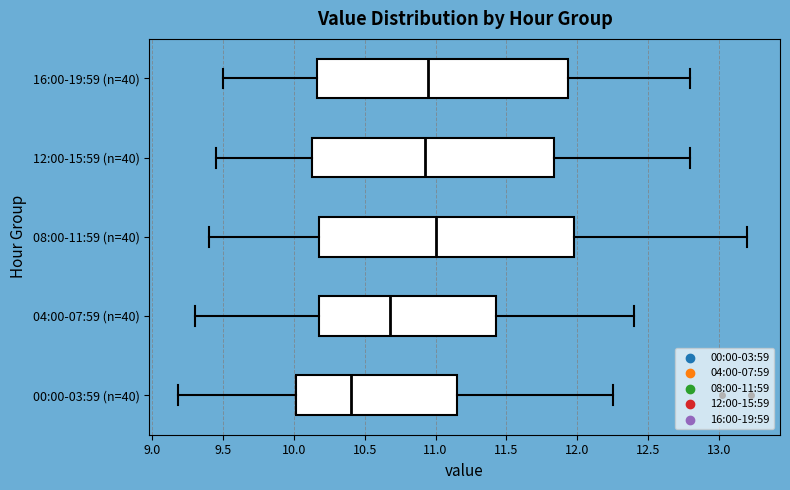

Reading bottom to top, transcribe this box plot: for each box, give where its median line is, the range the box spans, and where its two whiskers end, as read against the x-axis. The values are not printed on the chart, so give them approximately, as read against the axis.

00:00-03:59 (n=40): median 10.40, box 10.00 to 11.15, whiskers 9.20 to 12.25
04:00-07:59 (n=40): median 10.70, box 10.20 to 11.45, whiskers 9.30 to 12.40
08:00-11:59 (n=40): median 11.00, box 10.20 to 12.00, whiskers 9.40 to 13.20
12:00-15:59 (n=40): median 10.95, box 10.15 to 11.85, whiskers 9.45 to 12.80
16:00-19:59 (n=40): median 10.95, box 10.15 to 11.95, whiskers 9.50 to 12.80